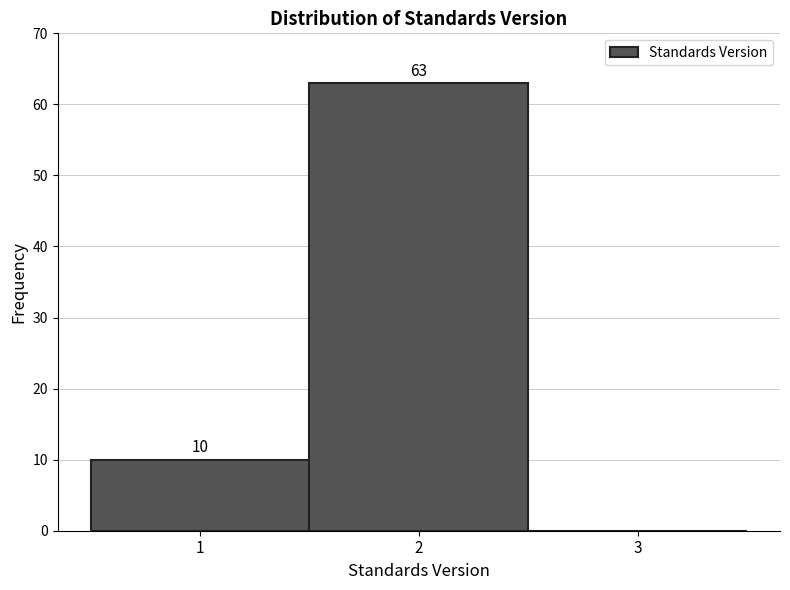

Over which range of the x-axis is the bar tallest?

1.5 to 2.5